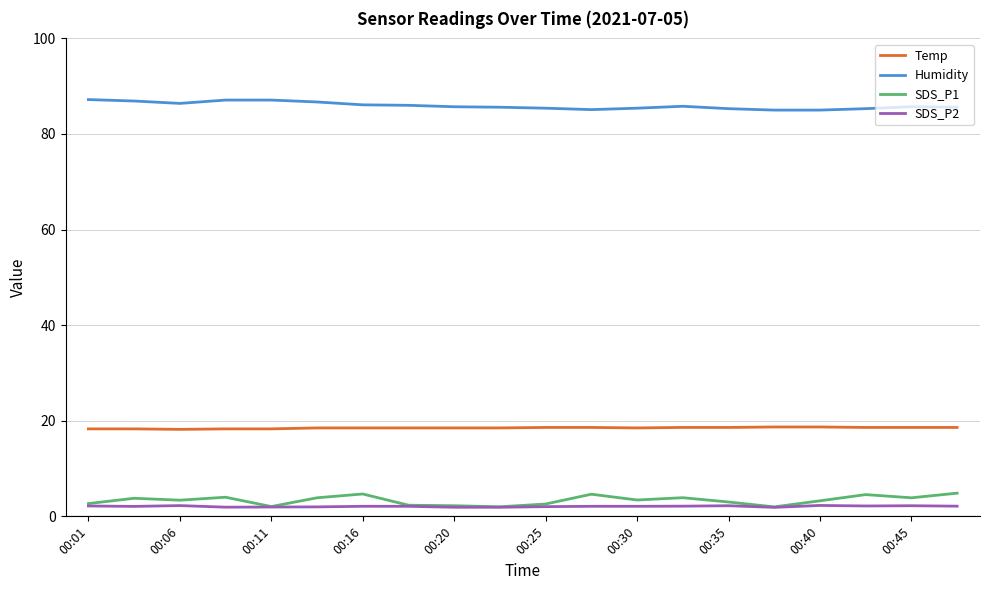

How many lines are shown in the chart?

4